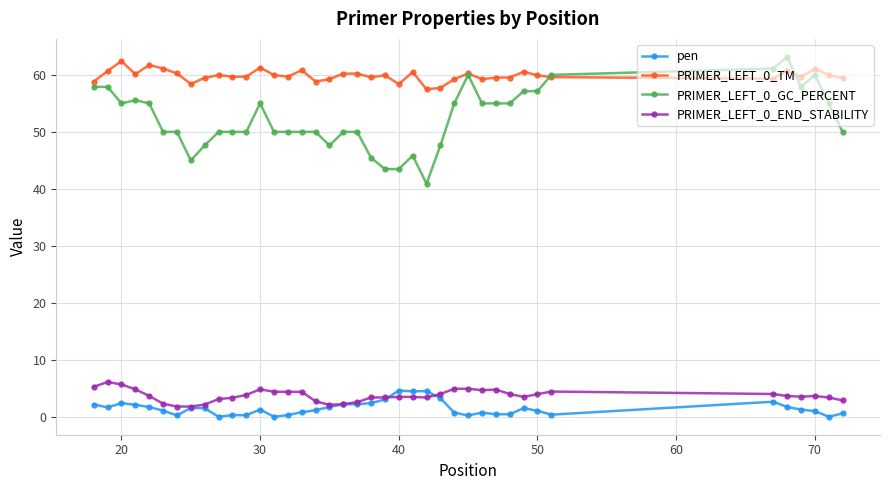

What is the greatest value displayed?

63.2